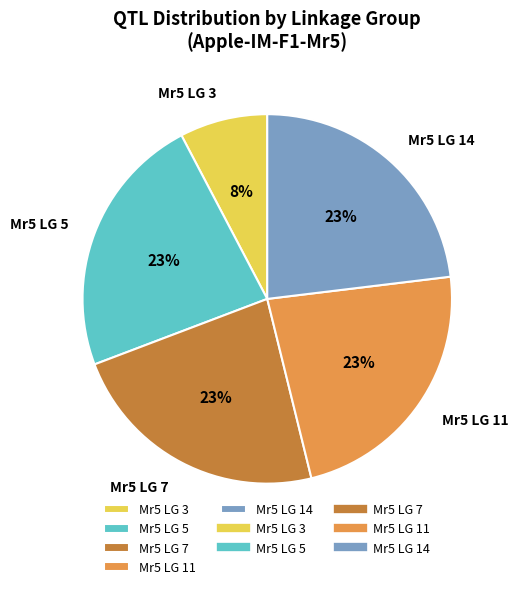

Is the sum of Mr5 LG 7 and Mr5 LG 11 greater than half?

No